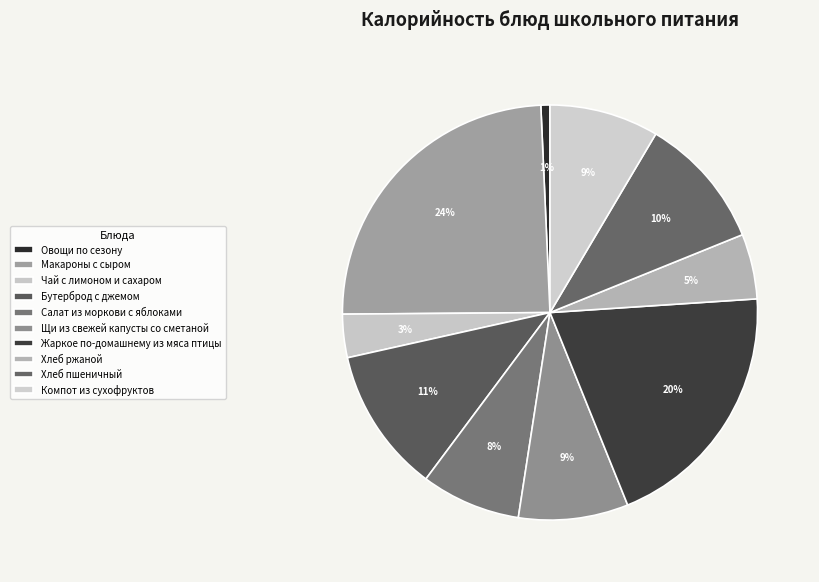

Between Макароны с сыром and Салат из моркови с яблоками, which is larger?

Макароны с сыром